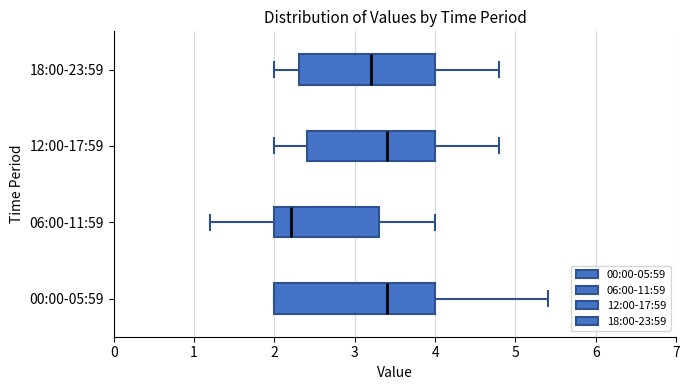

Which box is the widest, from its left edge to its right edge?

00:00-05:59